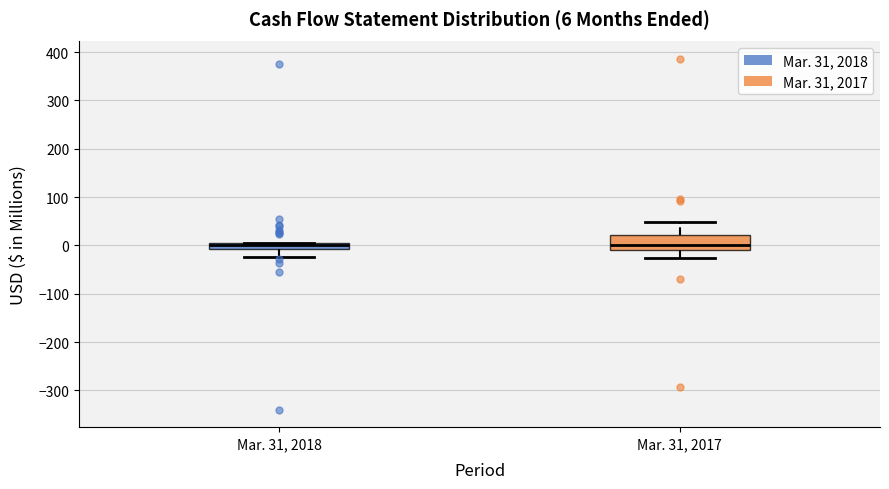

Which box is the tallest, from its lower edge to its upper edge?

Mar. 31, 2017